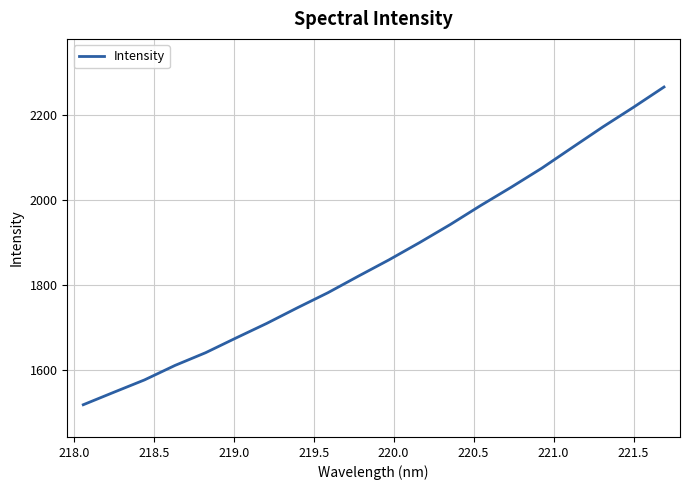

What is the minimum value shown in the chart?

1517.2